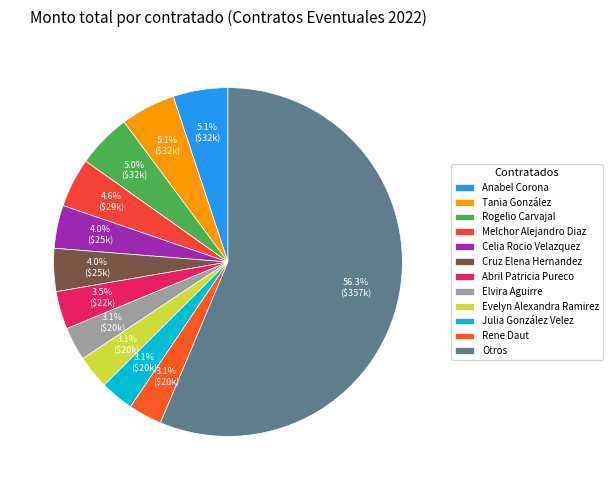

To the nearest percent, what is the difference between the largest and smallest slice percentages?

53%